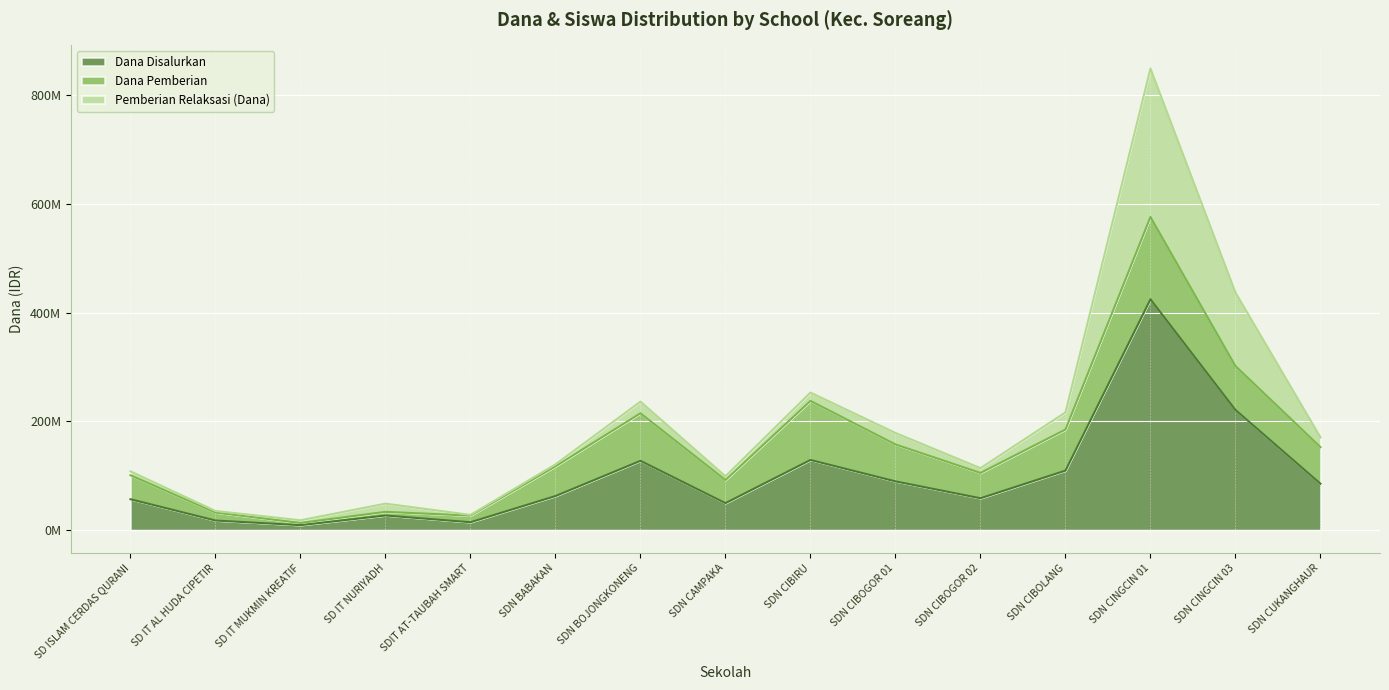

What value does the Pemberian series have at SDN CUKANGHAUR, to the nearest 5?

155